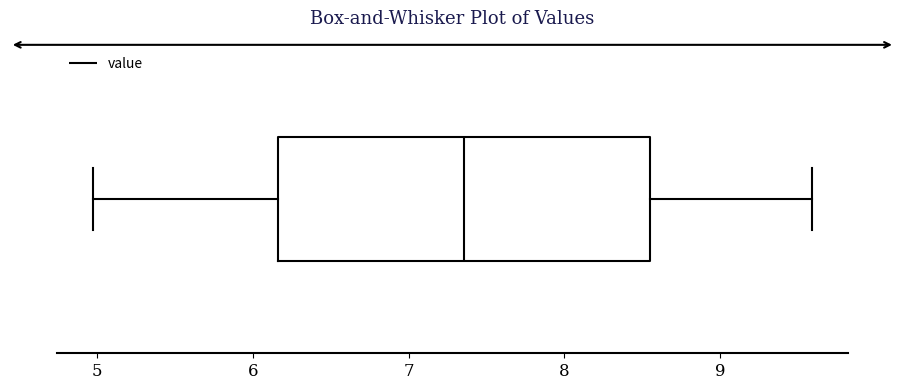

Transcribe this box plot: give where the median line is, the range the box spans, and where the two whiskers end, as read against the x-axis. The values are not printed on the chart, so give them approximately, as read against the axis.

median 7.4, box 6.2 to 8.5, whiskers 5.0 to 9.6